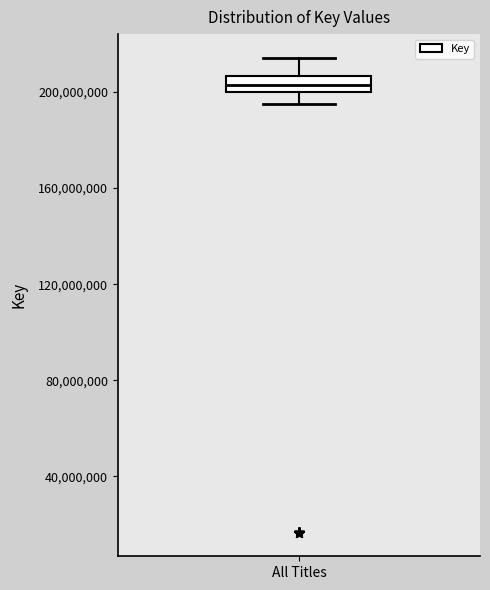

Where is the upper edge of the box for All Titles on the y-axis? The values are not printed on the chart, so give them approximately, as read against the axis.

205000000